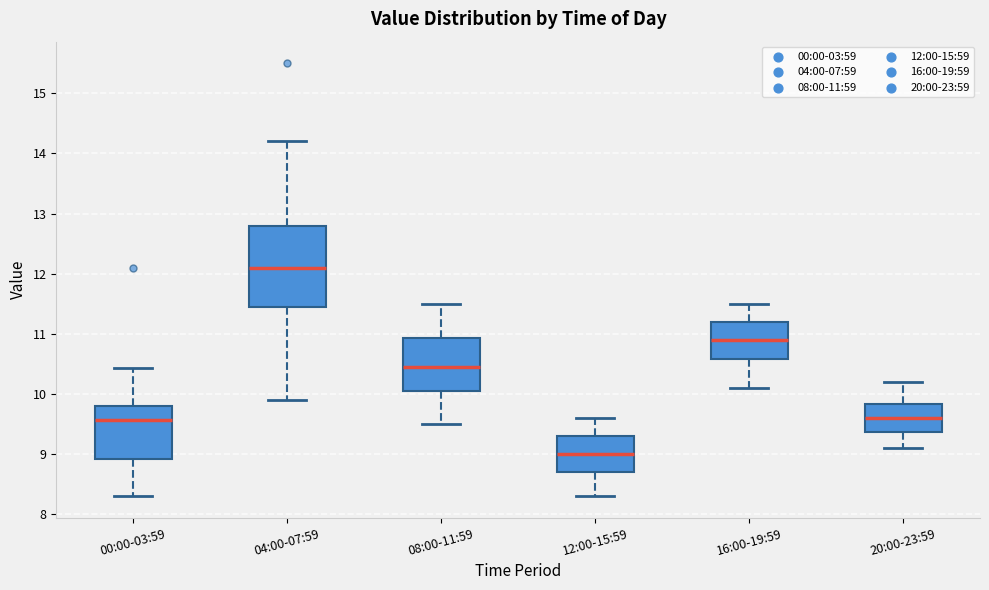

Which box has the highest median line?

04:00-07:59